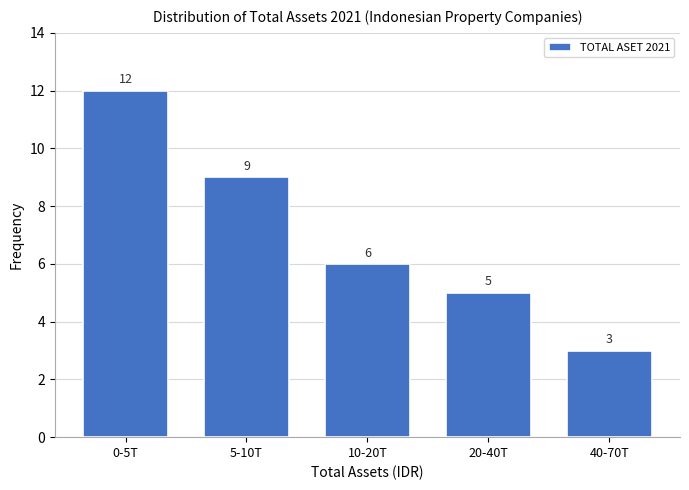

Reading left to right, what are all the values shown in this chart?

12	9	6	5	3